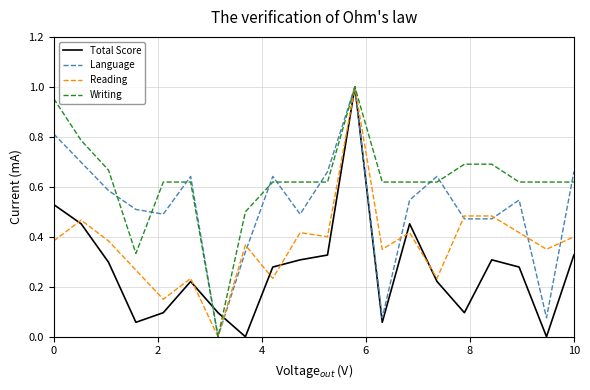

How many lines are shown in the chart?

4